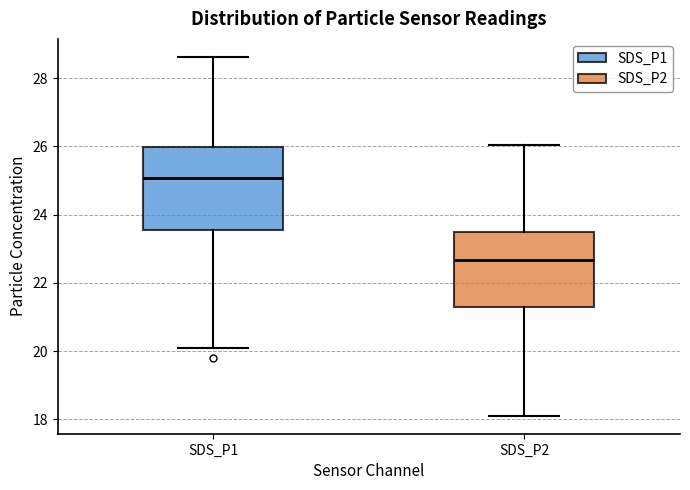

Where does the upper whisker of the box for SDS_P1 end on the y-axis? The values are not printed on the chart, so give them approximately, as read against the axis.

28.6